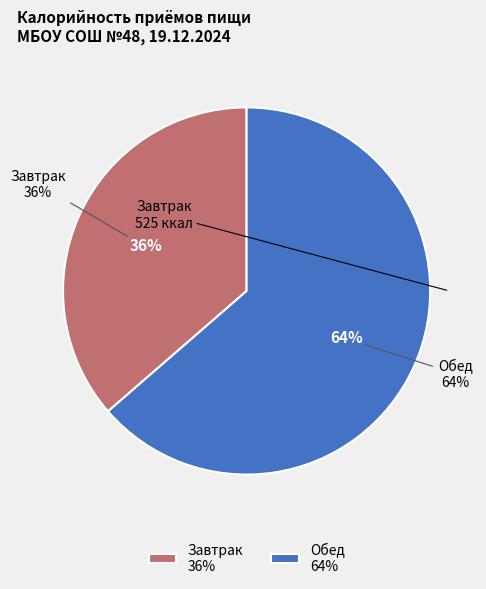

Which category has the smallest portion of the pie?

Завтрак